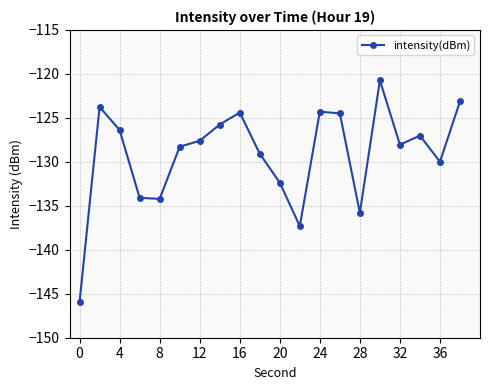

What is the value of the 18th point from the left?

-127.0